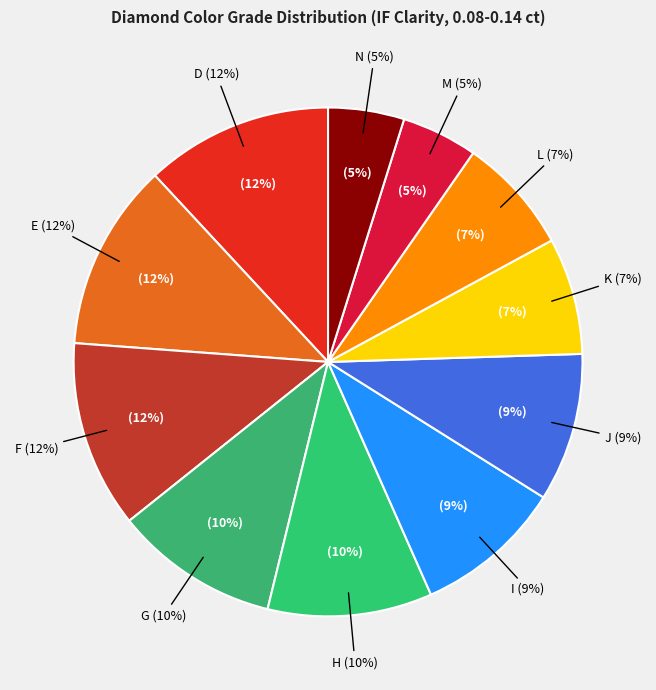

The L slice represents 7% of the pie. True or false?

True